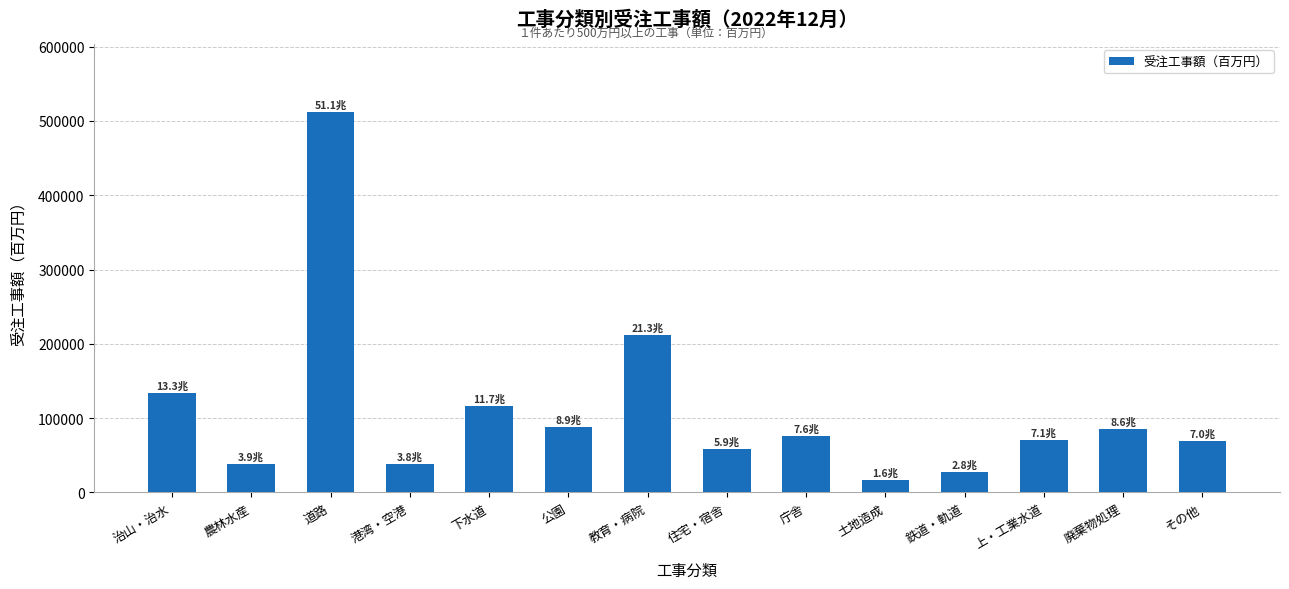

How many values are below 76198?

7